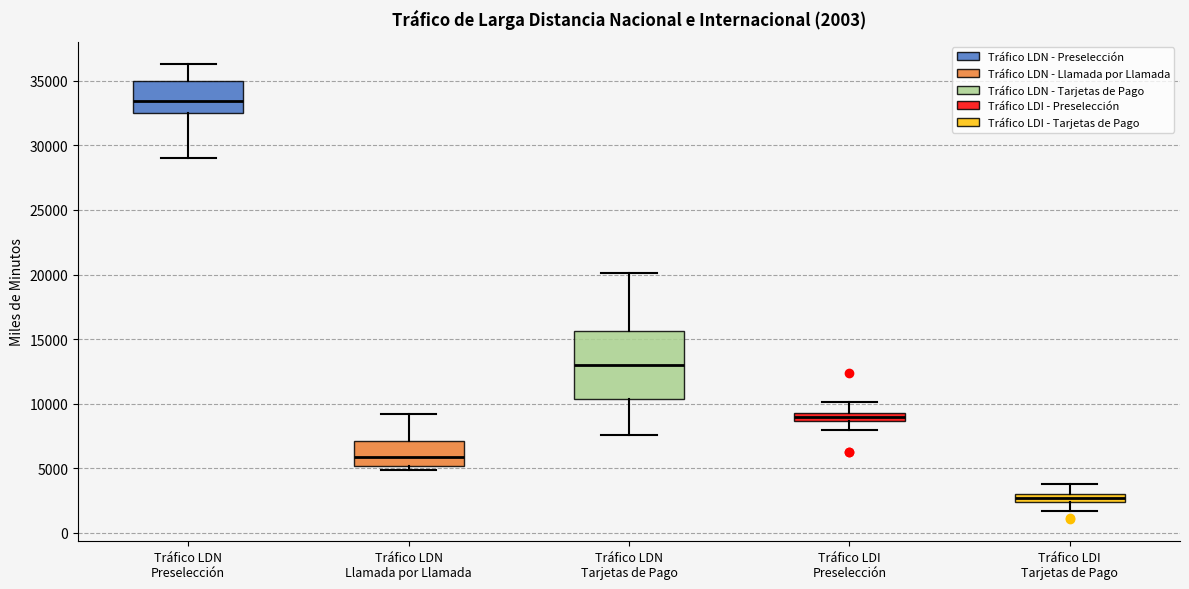

Which box's median line is the lowest?

Tráfico LDI Tarjetas de Pago